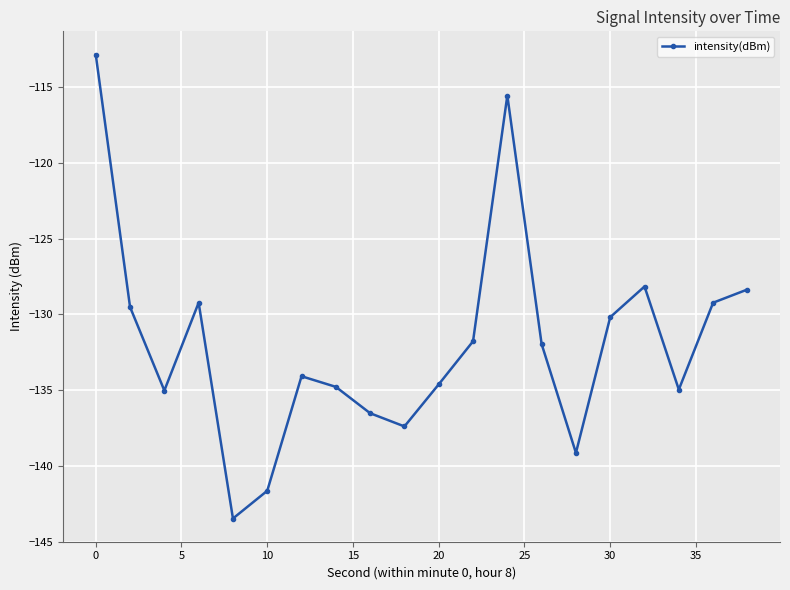

What is the greatest value displayed?

-112.8